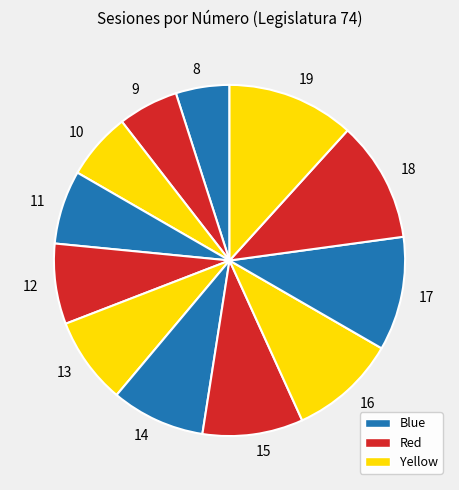

Approximately how many times larger is the value at 16 compared to 10?

1.6